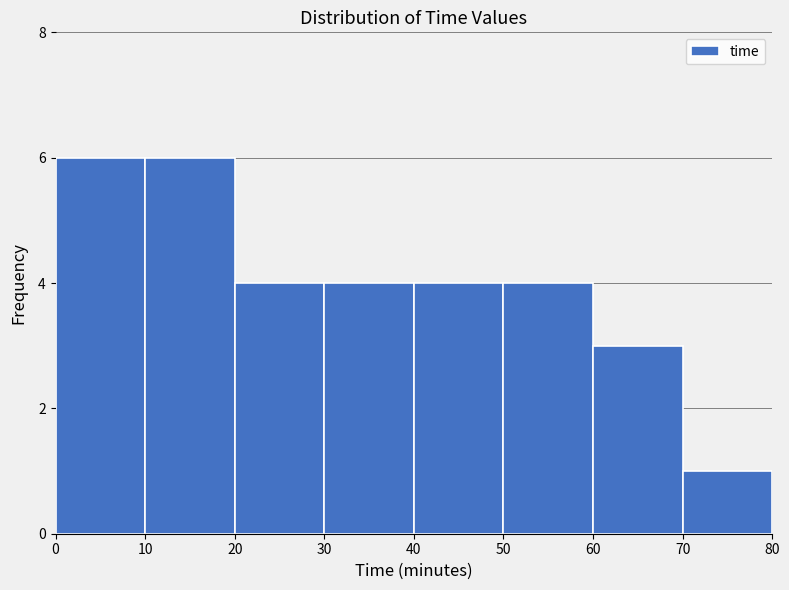

What is the height of the bar covering 60 to 70 on the x-axis? The values are not printed on the chart, so give them approximately, as read against the axis.

3